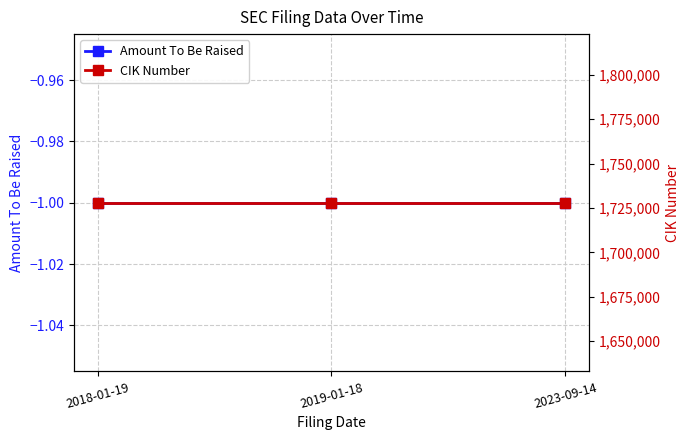

Read the Amount To Be Raised value at 2018-01-19.

-1